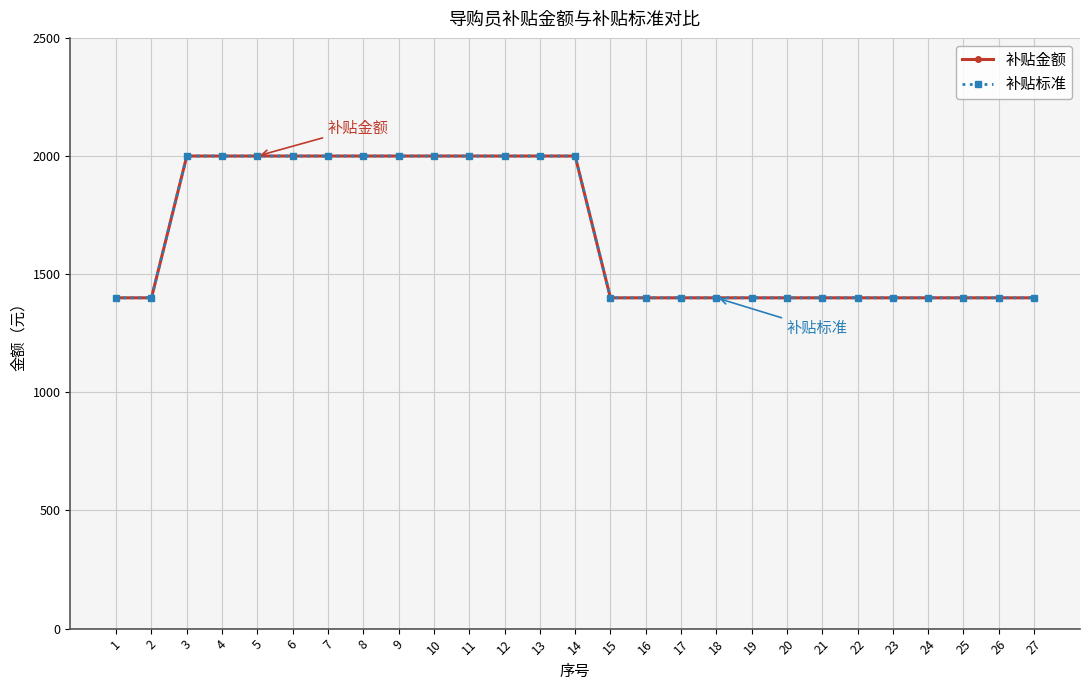

Does the chart have visible grid lines?

Yes